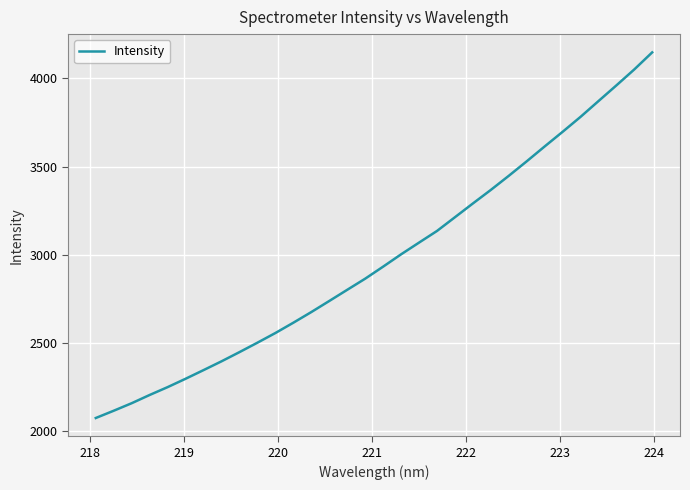

What is the difference between the maximum and minimum values?

2070.9